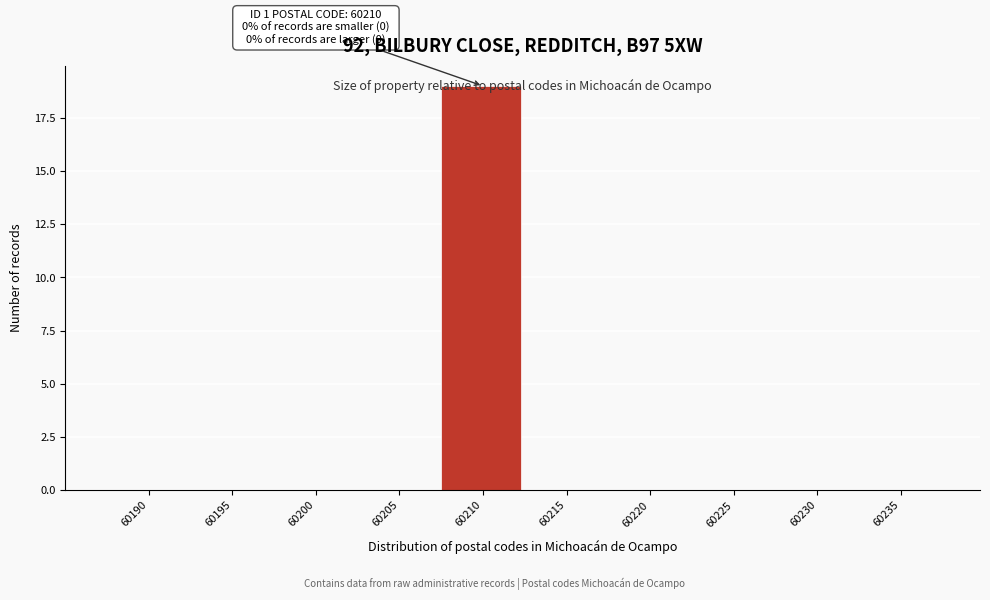

At which category does the chart reach its peak across all series?

60210